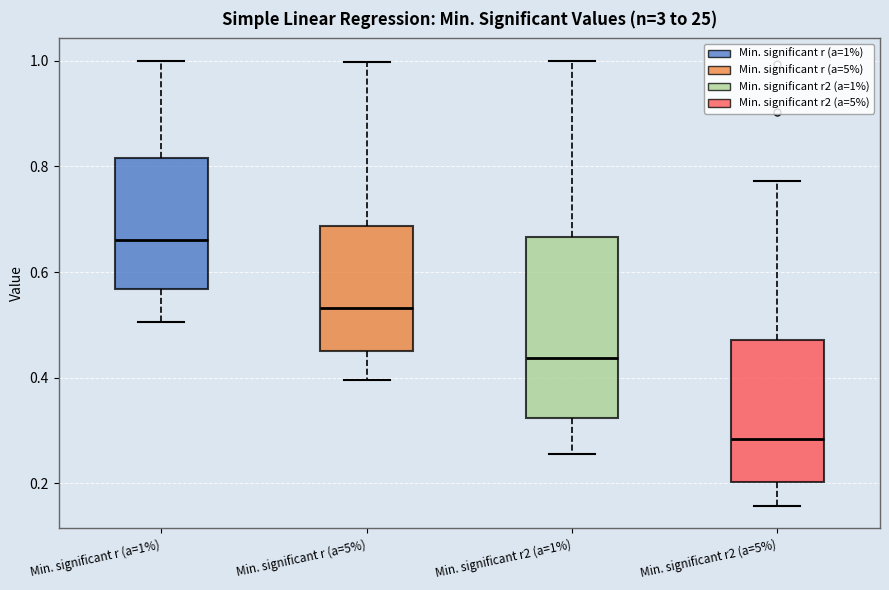

Reading left to right, transcribe this box plot: for each box, give where its median line is, the range the box spans, and where its two whiskers end, as read against the y-axis. The values are not printed on the chart, so give them approximately, as read against the axis.

Min. significant r (a=1%): median 0.66, box 0.56 to 0.82, whiskers 0.50 to 1.00
Min. significant r (a=5%): median 0.54, box 0.44 to 0.68, whiskers 0.40 to 1.00
Min. significant r2 (a=1%): median 0.44, box 0.32 to 0.66, whiskers 0.26 to 1.00
Min. significant r2 (a=5%): median 0.28, box 0.20 to 0.48, whiskers 0.16 to 0.78